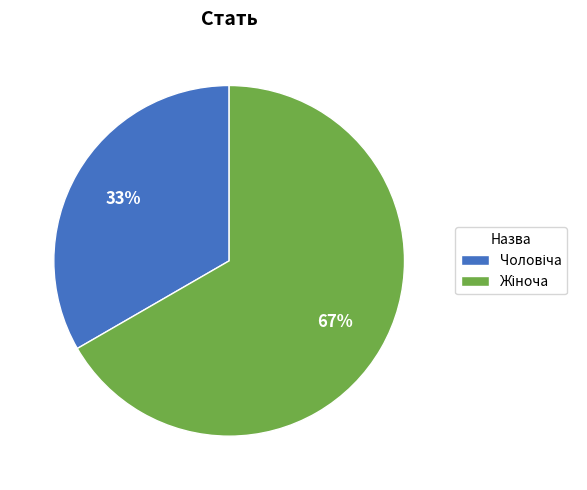

To the nearest percent, what is the average slice percentage?

50%